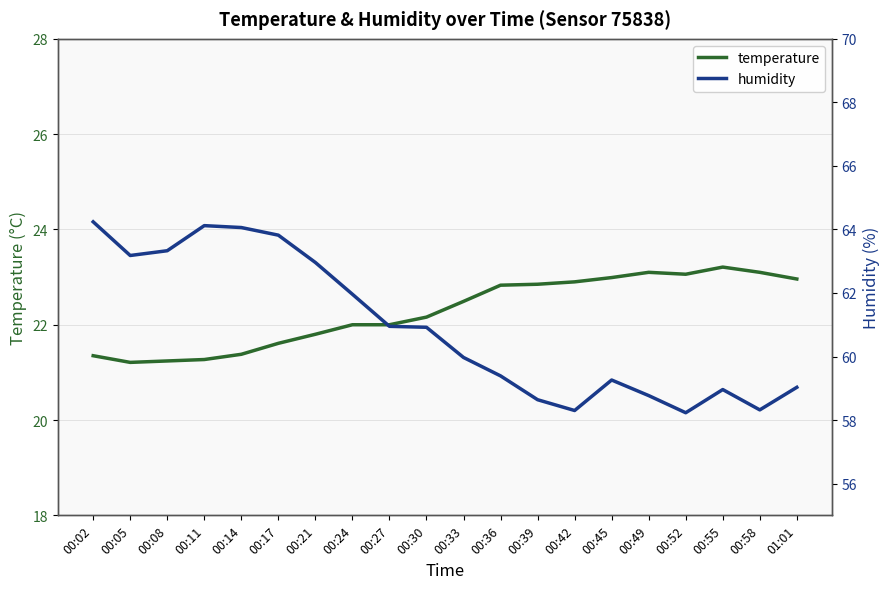

Which category has the lowest value across all series?

00:05